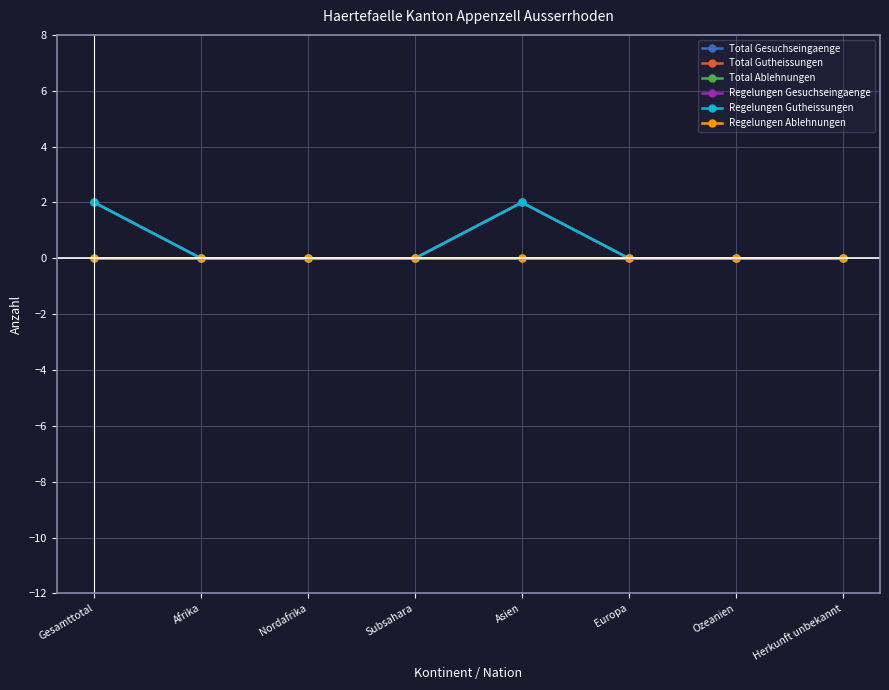

Count the Total Gutheissungen values in the range 0 to 2.

8